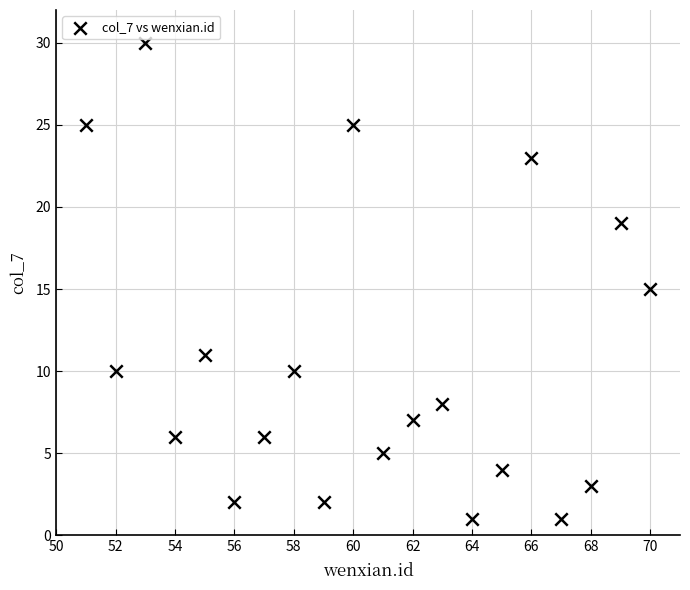

What is the range of X values (max minus min)?

19